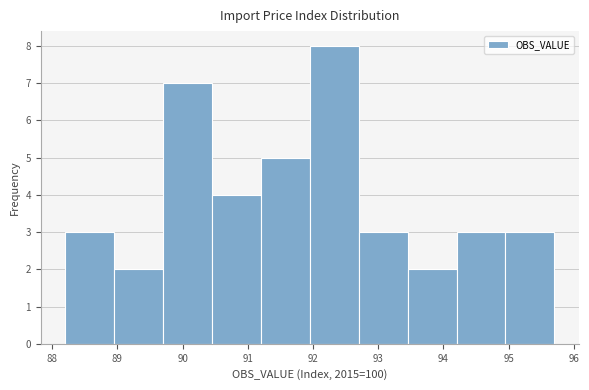

Over which range of the x-axis is the bar tallest?

91.95 to 92.70